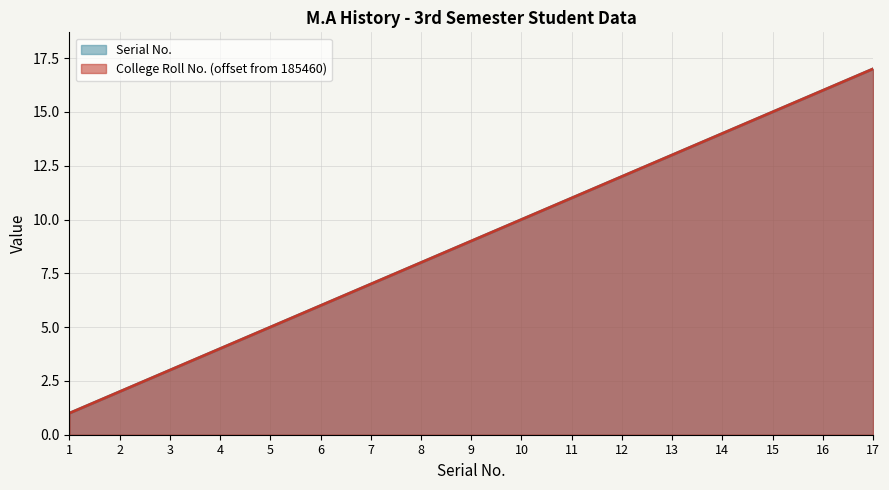

What is the sum of the College Roll No. values at 6 and 13?

19